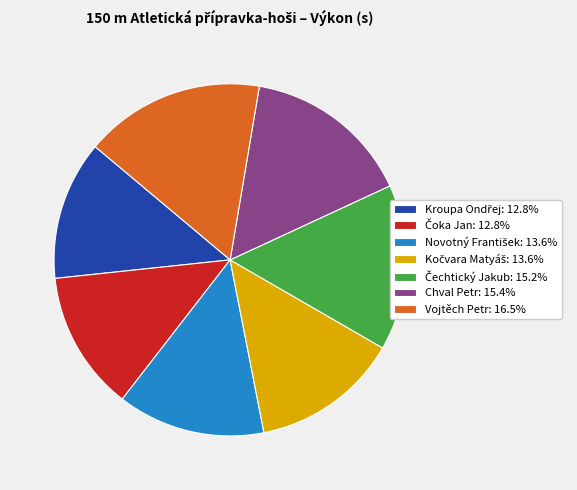

Does any single category account for the majority?

No